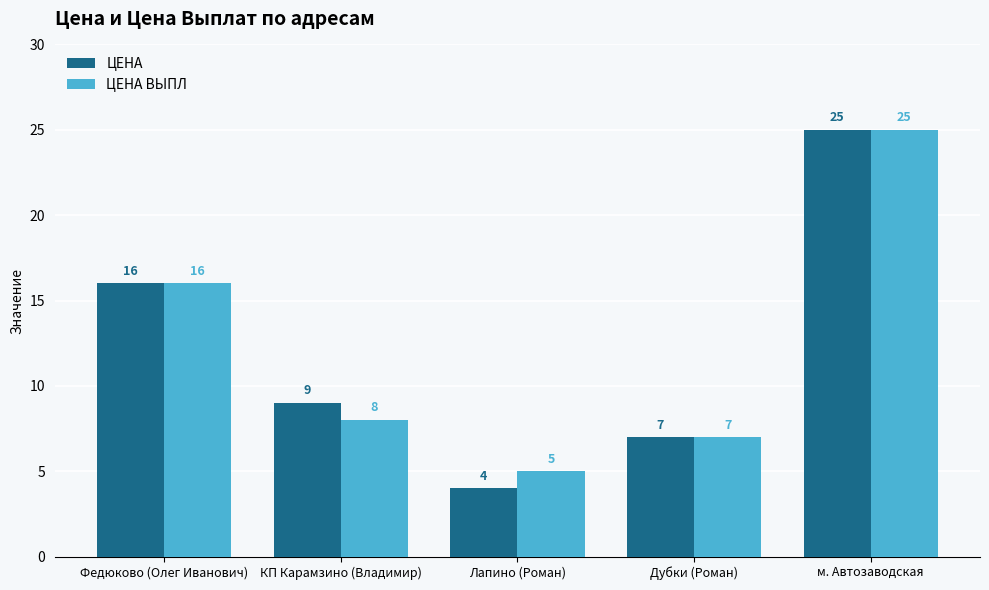

Read the ЦЕНА value at Лапино (Роман).

4